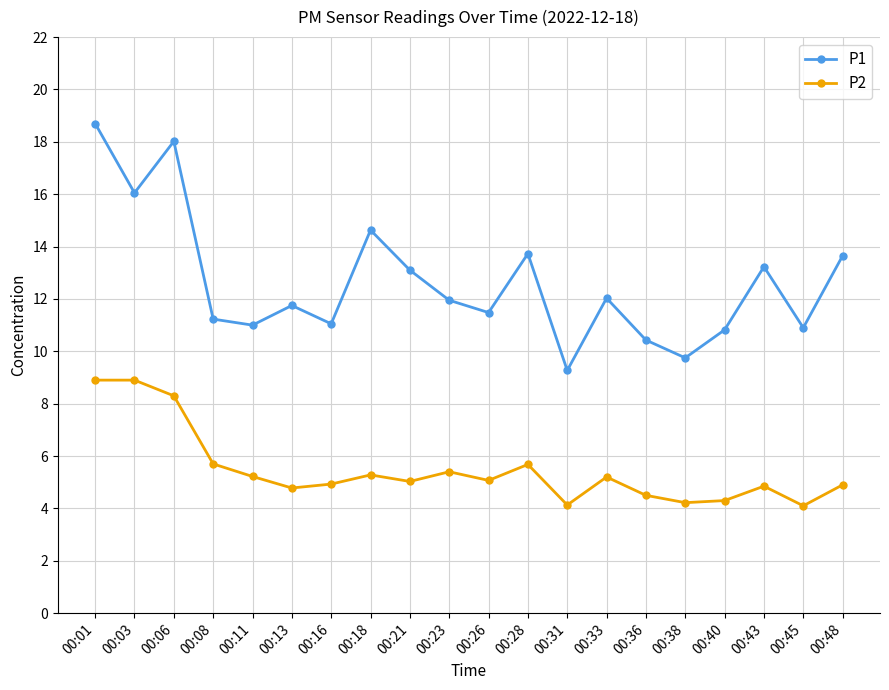

Is the value of P2 at 00:18 greater than the value of P1 at 00:40?

No